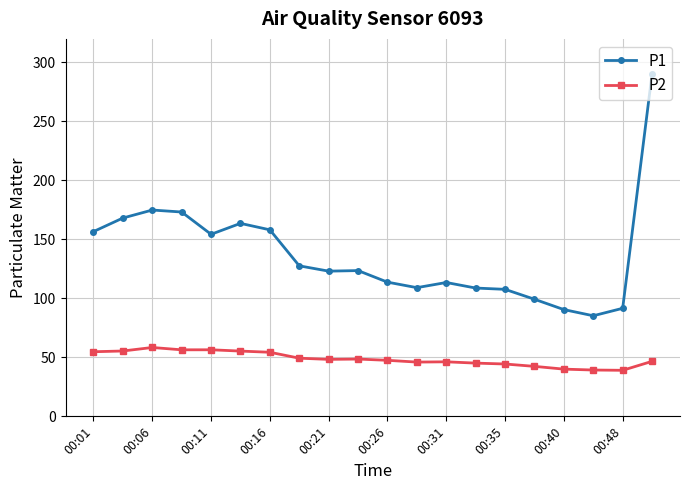

True or false: P1 and P2 intersect in this chart.

False